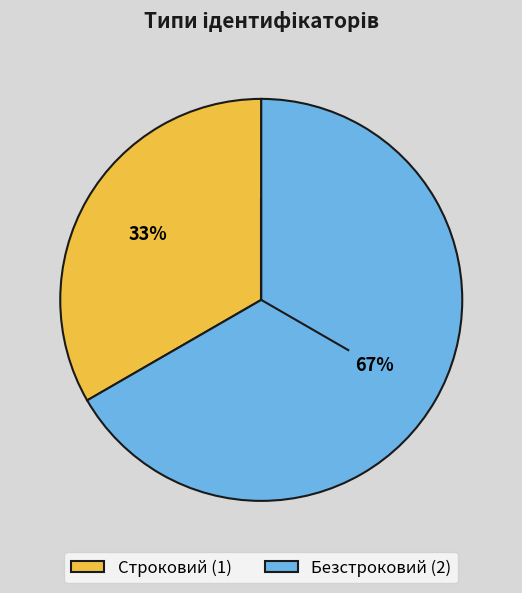

Which slice is the smallest?

Строковий